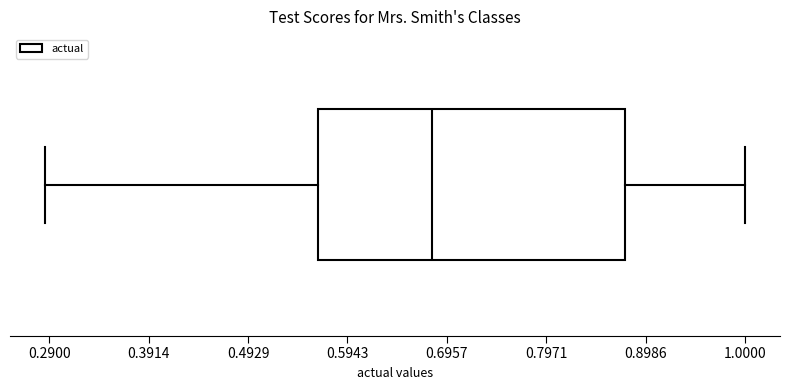

Where is the left edge of the box on the x-axis? The values are not printed on the chart, so give them approximately, as read against the axis.

0.56